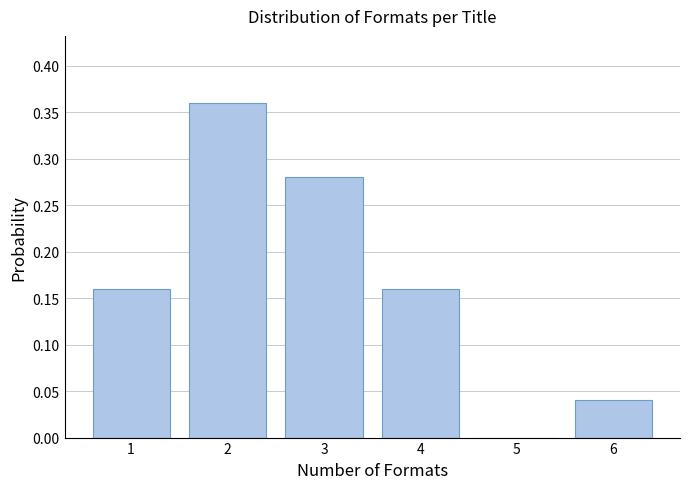

The chart shows a value of 0.1 at 6. True or false?

False